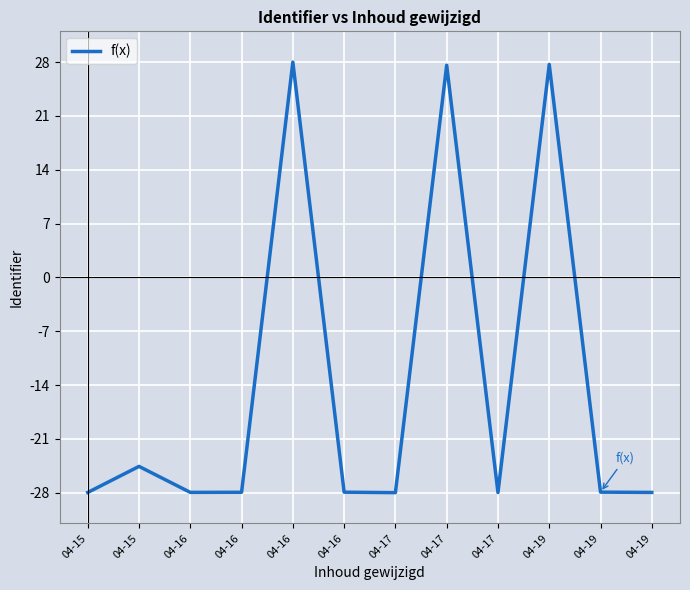

What is the value of the 7th point from the left?

-28.0